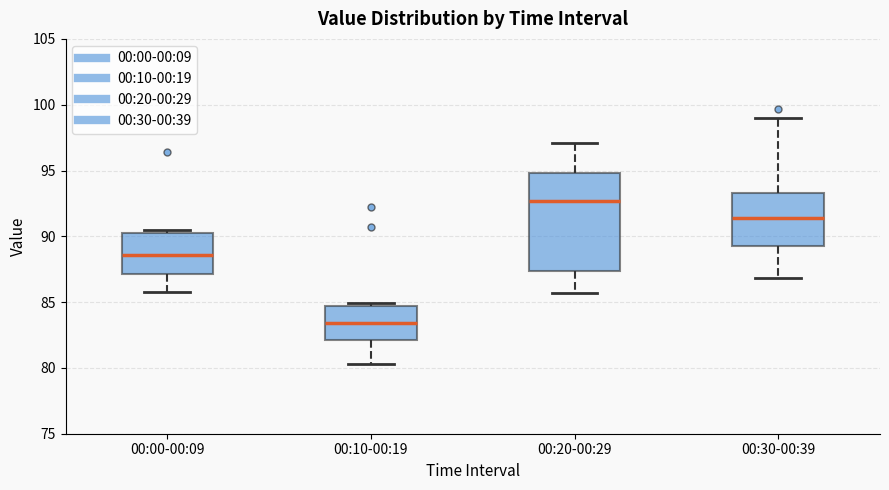

Which box is the tallest, from its lower edge to its upper edge?

00:20-00:29